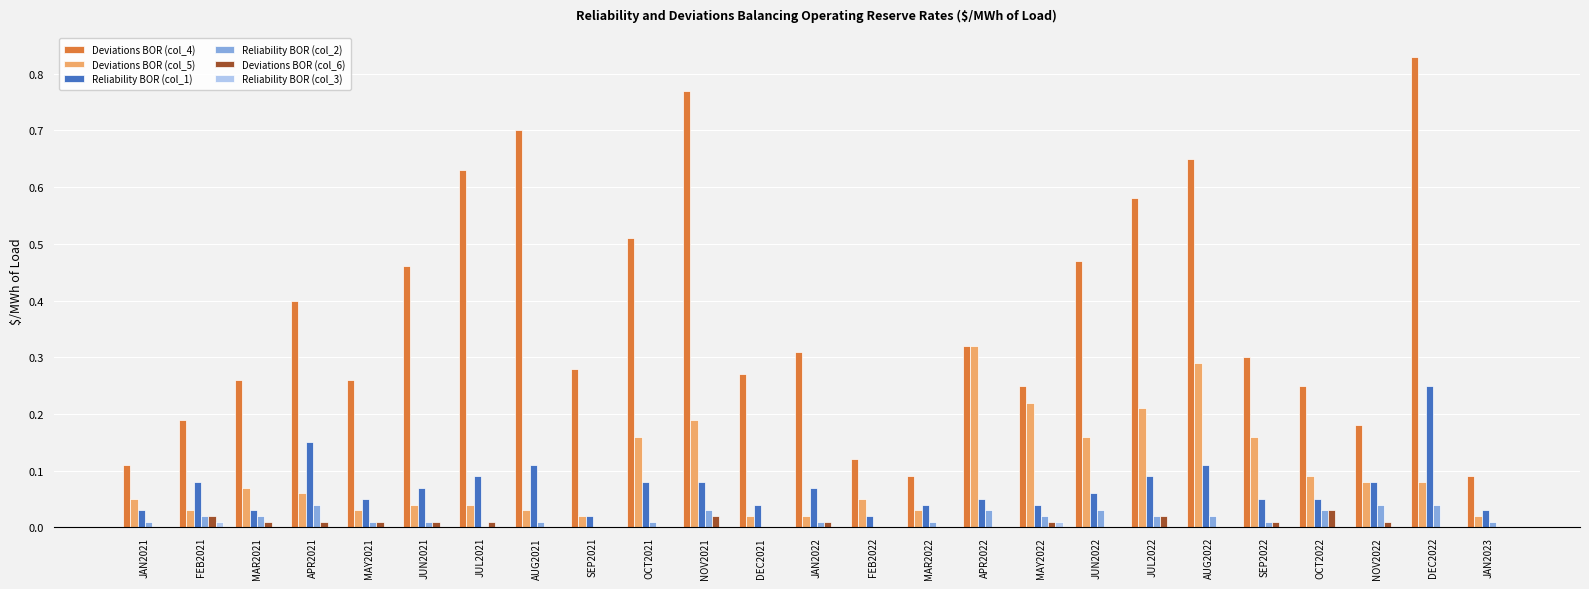

Is the value of Deviations BOR (col_6) at DEC2022 greater than the value of Deviations BOR (col_4) at SEP2021?

No